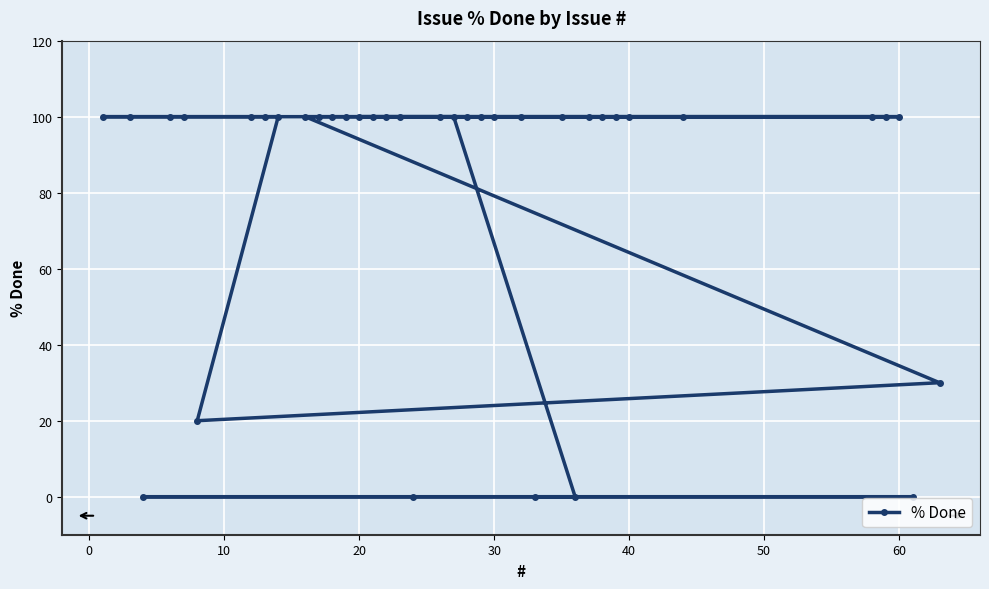

What is the sum of all values?

3050